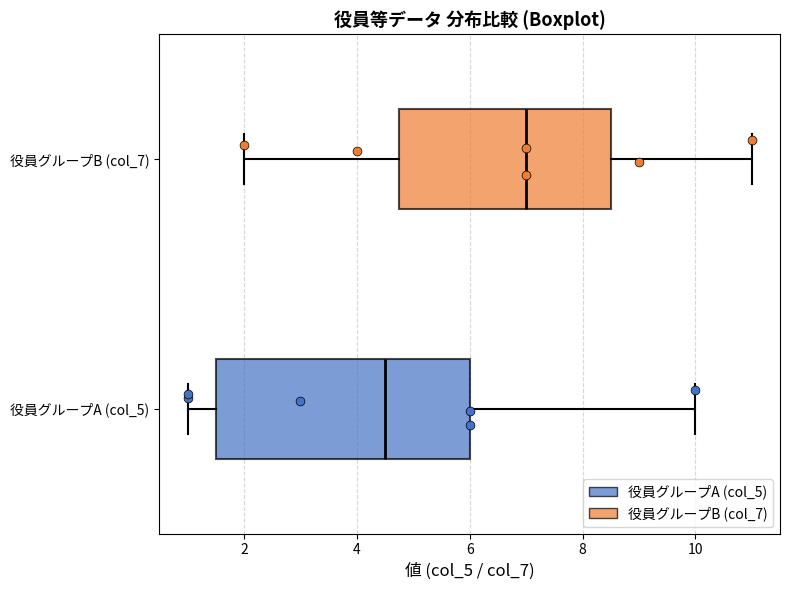

Which box has the furthest to the left median line?

役員グループA (col_5)